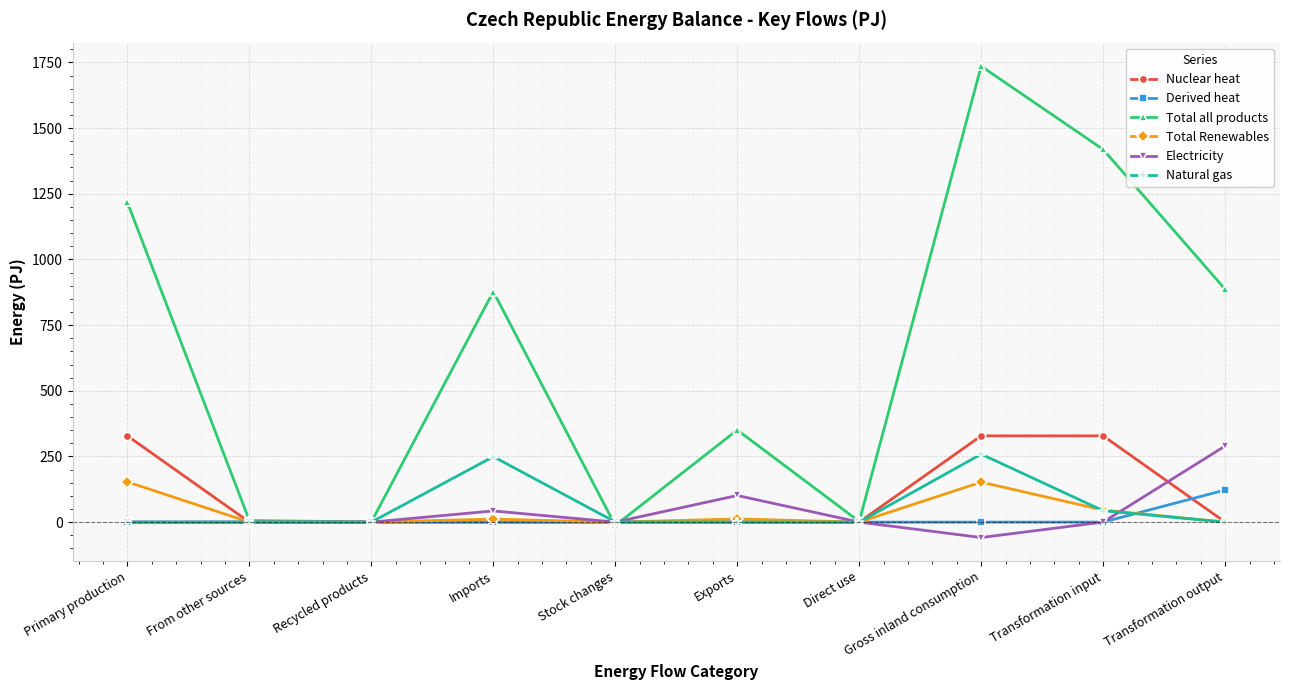

The Electricity series shows 0.0 at Direct use. True or false?

True